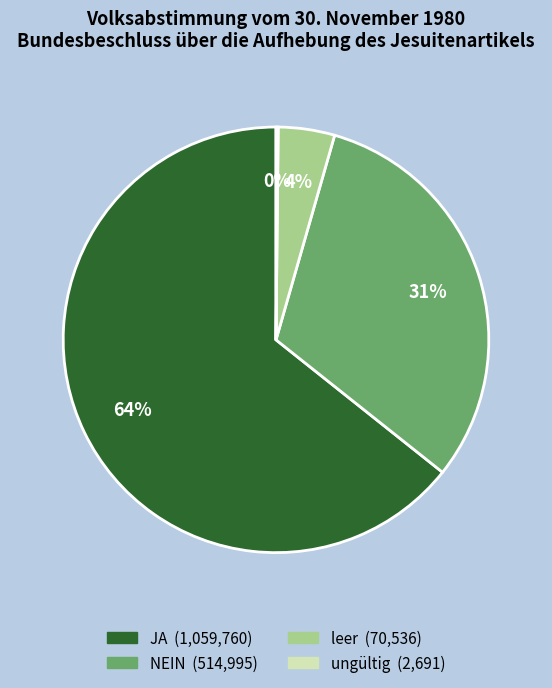

Is there a majority slice in this chart?

Yes